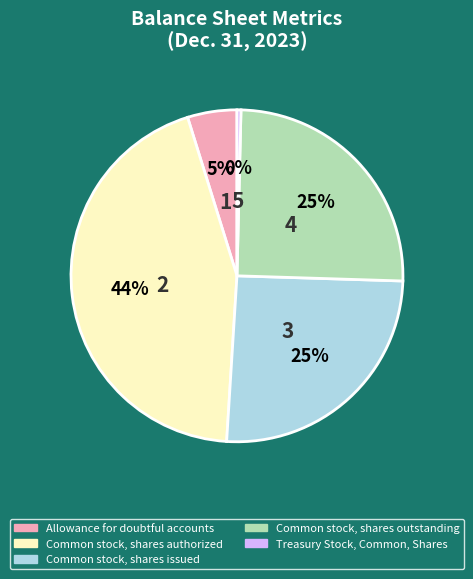

Which category has the smallest portion of the pie?

Treasury Stock, Common, Shares